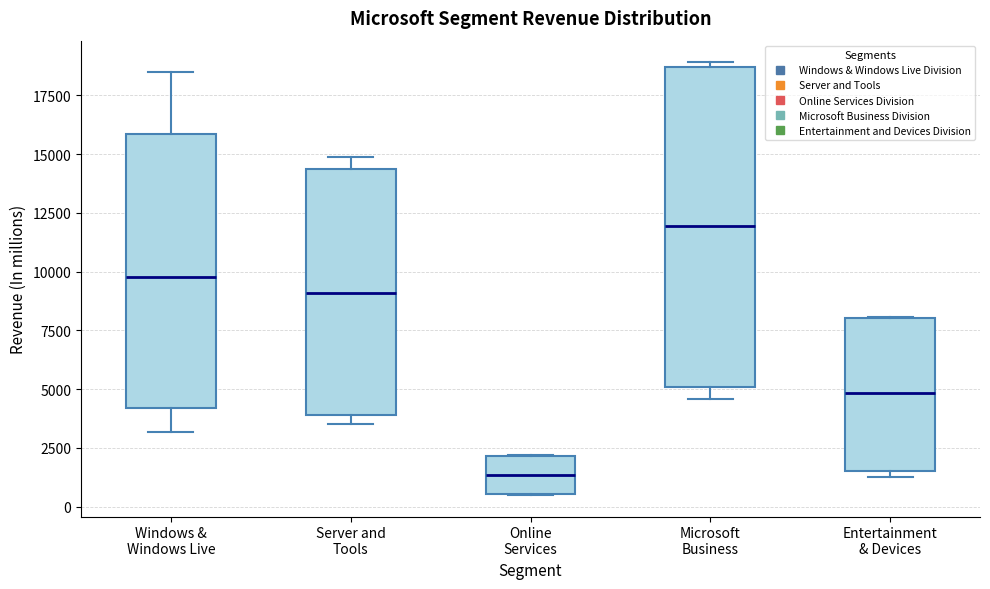

Reading left to right, transcribe this box plot: for each box, give where its median line is, the range the box spans, and where its two whiskers end, as read against the y-axis. The values are not printed on the chart, so give them approximately, as read against the axis.

Windows & Windows Live: median 10000, box 4000 to 16000, whiskers 3000 to 18500
Server and Tools: median 9000, box 4000 to 14500, whiskers 3500 to 15000
Online Services: median 1500, box 500 to 2000, whiskers 500 to 2000
Microsoft Business: median 12000, box 5000 to 18500, whiskers 4500 to 19000
Entertainment & Devices: median 5000, box 1500 to 8000, whiskers 1500 (just below the box's lower edge) to 8000